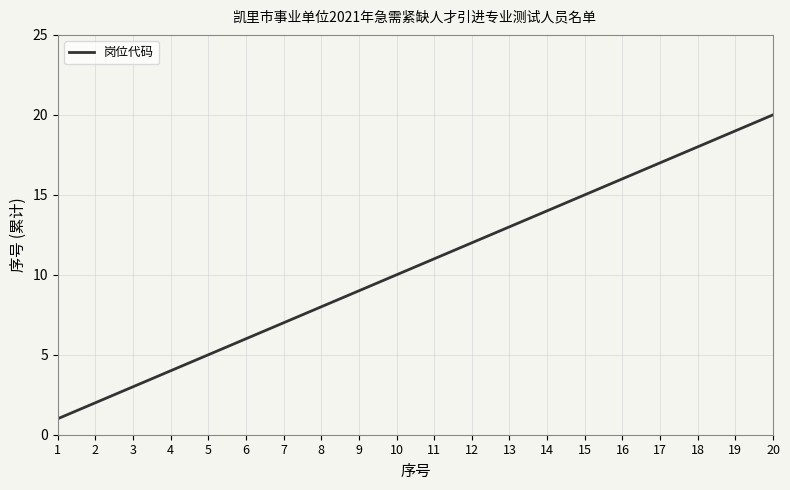

At which label is the value closest to 10?

10